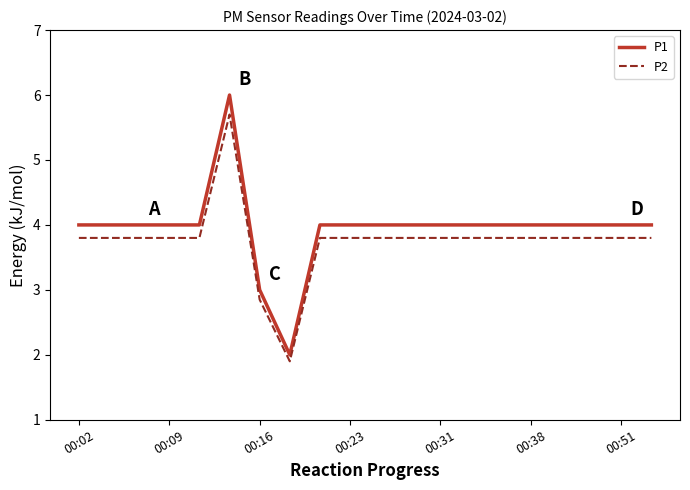

List the series in order of their peak value, highest first.

P1, P2